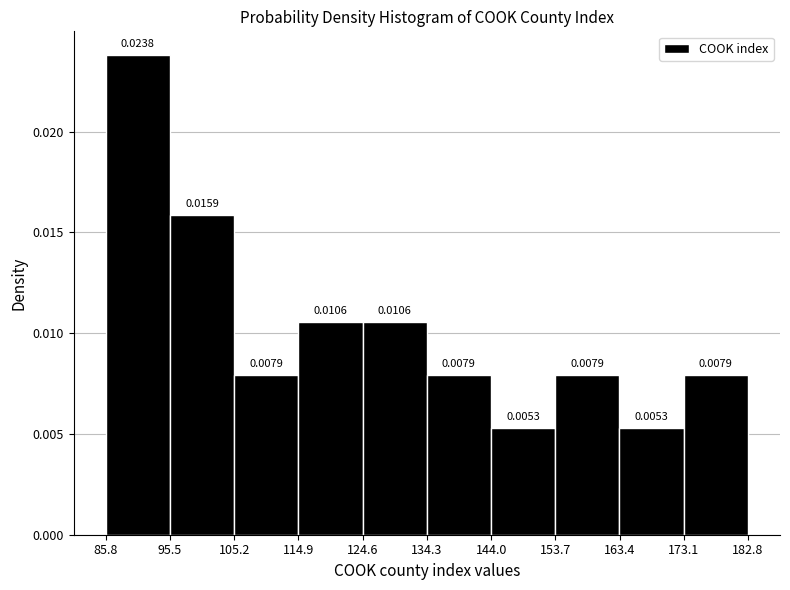

How tall is the bar that spans 115 to 125 on the x-axis? The bar edges are not printed on the chart, so give them approximately, as read against the axis.

0.0106